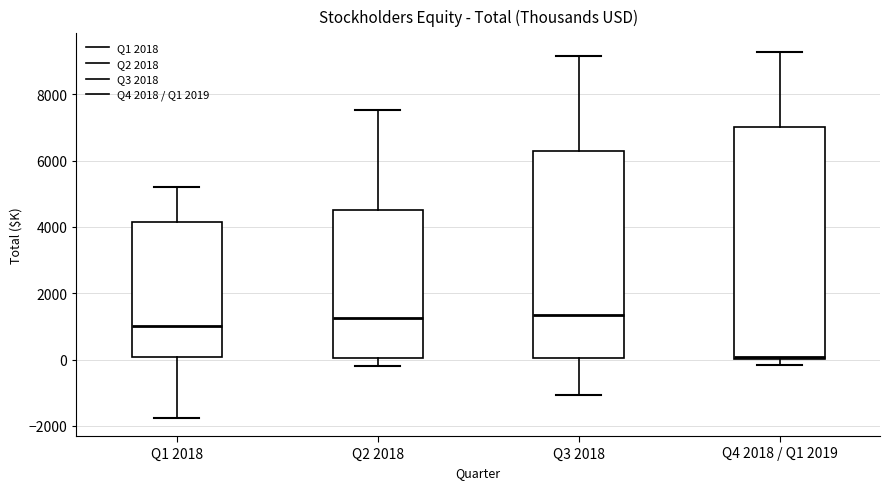

Reading left to right, read every box against the y-axis: the position of its median line, the range the box covers, and the ends of its whiskers. The values are not printed on the chart, so give them approximately, as read against the axis.

Q1 2018: median 1000, box 0 to 4200, whiskers -1800 to 5200
Q2 2018: median 1200, box 0 to 4600, whiskers -200 to 7600
Q3 2018: median 1400, box 0 to 6200, whiskers -1000 to 9200
Q4 2018 / Q1 2019: median 0 (just above the box's lower edge), box 0 to 7000, whiskers -200 to 9200